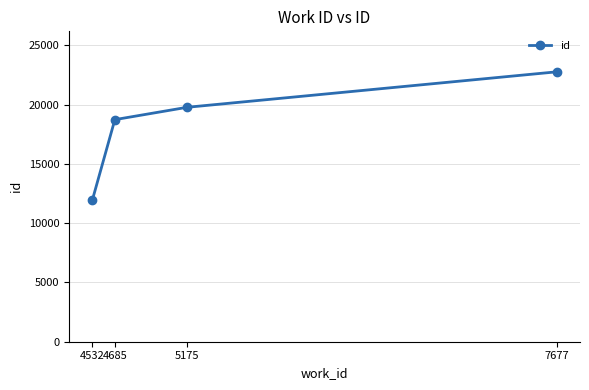

How many series are shown in this chart?

1